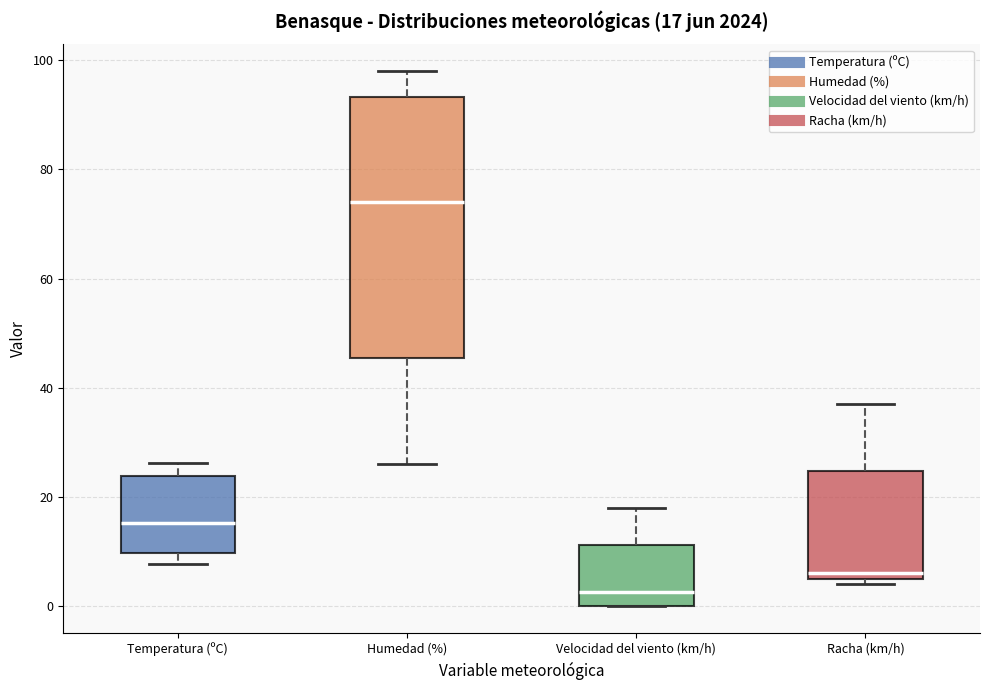

Which box is the tallest, from its lower edge to its upper edge?

Humedad (%)